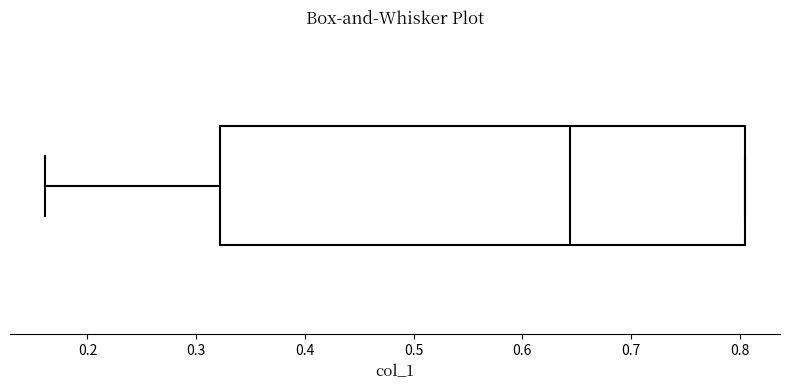

Transcribe this box plot: give where the median line is, the range the box spans, and where the two whiskers end, as read against the x-axis. The values are not printed on the chart, so give them approximately, as read against the axis.

median 0.64, box 0.32 to 0.80, whiskers 0.16 to 0.80